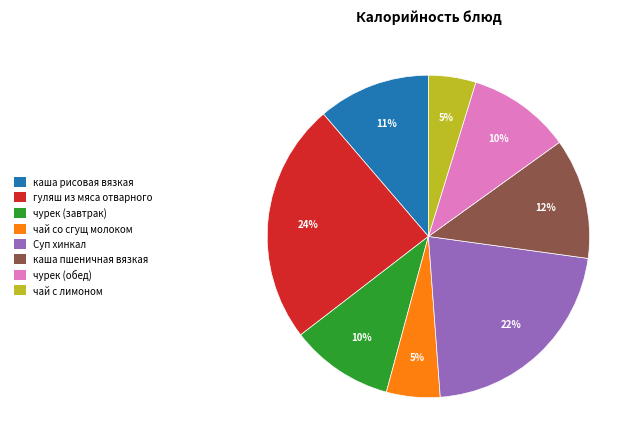

True or false: каша рисовая вязкая accounts for 11% of the total.

True